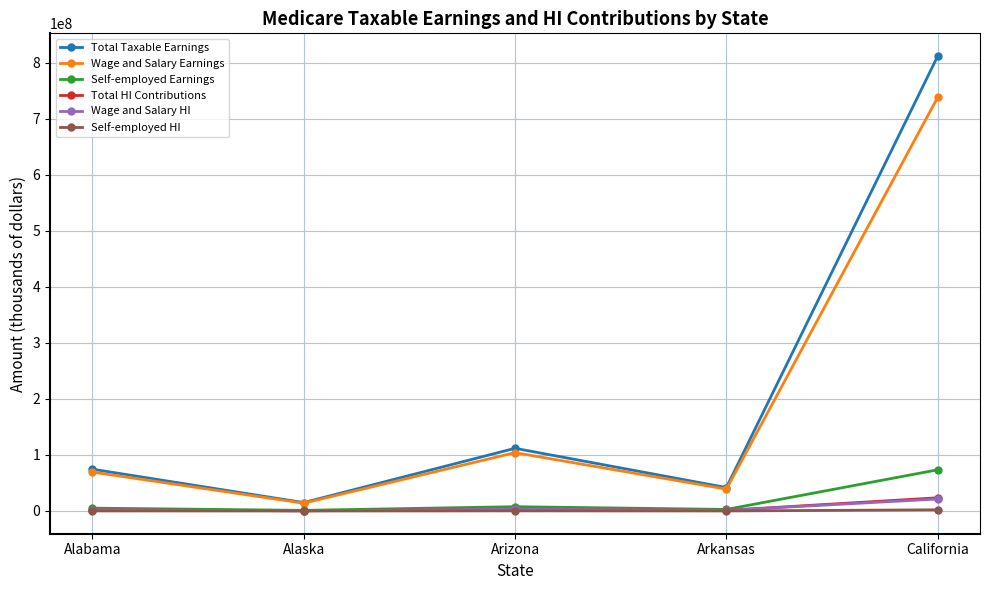

Which series changed the most between Arizona and California?

Total Taxable Earnings